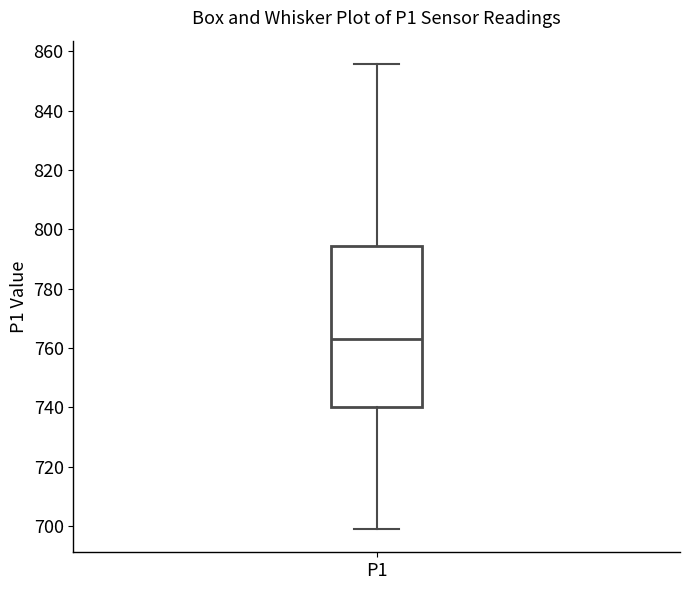

Transcribe this box plot: give where the median line is, the range the box spans, and where the two whiskers end, as read against the y-axis. The values are not printed on the chart, so give them approximately, as read against the axis.

median 764, box 740 to 794, whiskers 700 to 856